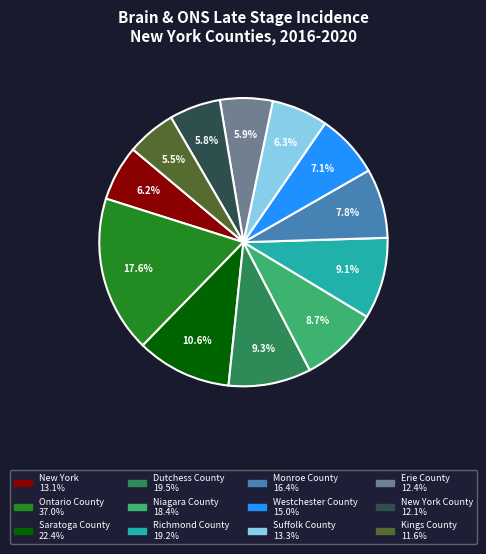

Is there any slice that represents more than half of the pie?

No